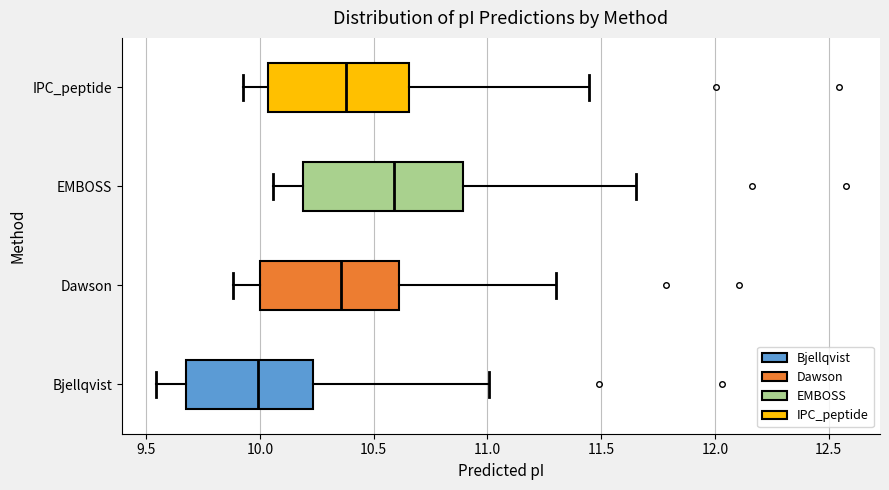

Reading bottom to top, read every box against the x-axis: the position of its median line, the range the box covers, and the ends of its whiskers. The values are not printed on the chart, so give them approximately, as read against the axis.

Bjellqvist: median 10.00, box 9.70 to 10.25, whiskers 9.55 to 11.00
Dawson: median 10.35, box 10.00 to 10.60, whiskers 9.90 to 11.30
EMBOSS: median 10.60, box 10.20 to 10.90, whiskers 10.05 to 11.65
IPC_peptide: median 10.40, box 10.05 to 10.65, whiskers 9.95 to 11.45